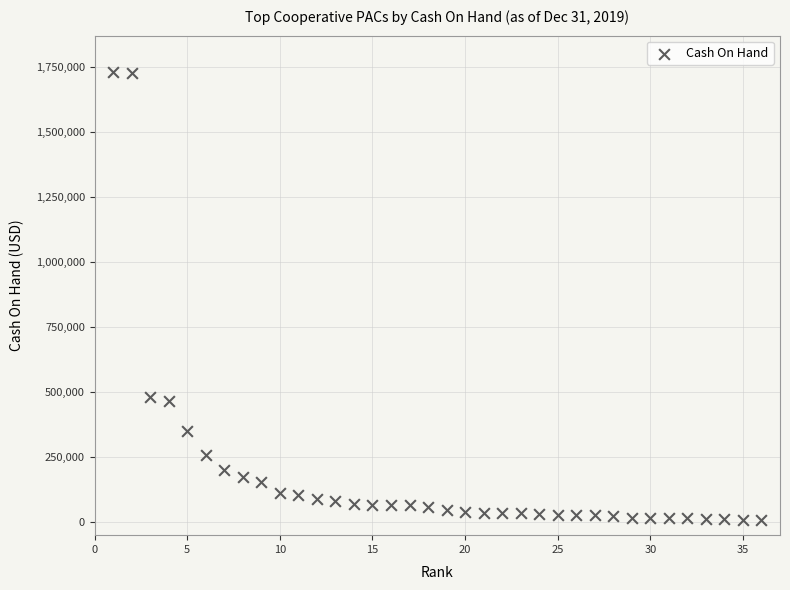

What is the range of Y values (max minus min)?

1724004.5